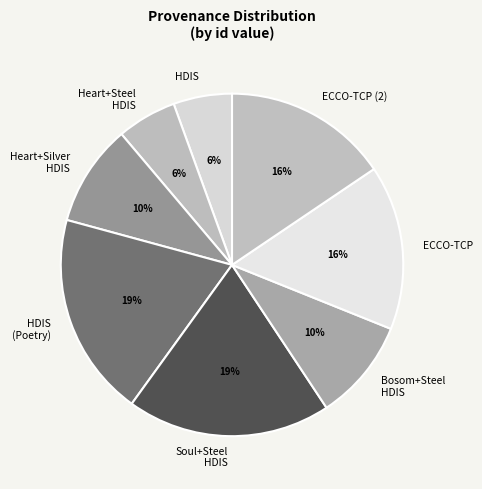

True or false: ECCO-TCP (2) accounts for 16% of the total.

True